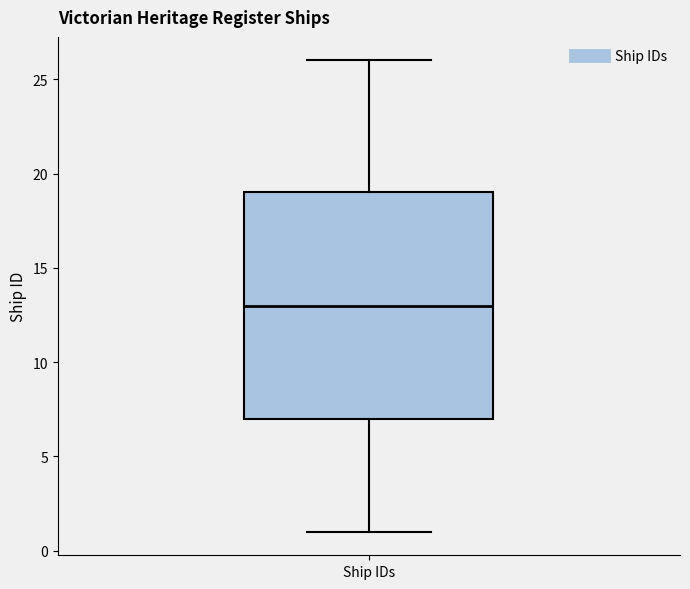

Where does the lower whisker of the box for Ship IDs end on the y-axis? The values are not printed on the chart, so give them approximately, as read against the axis.

1